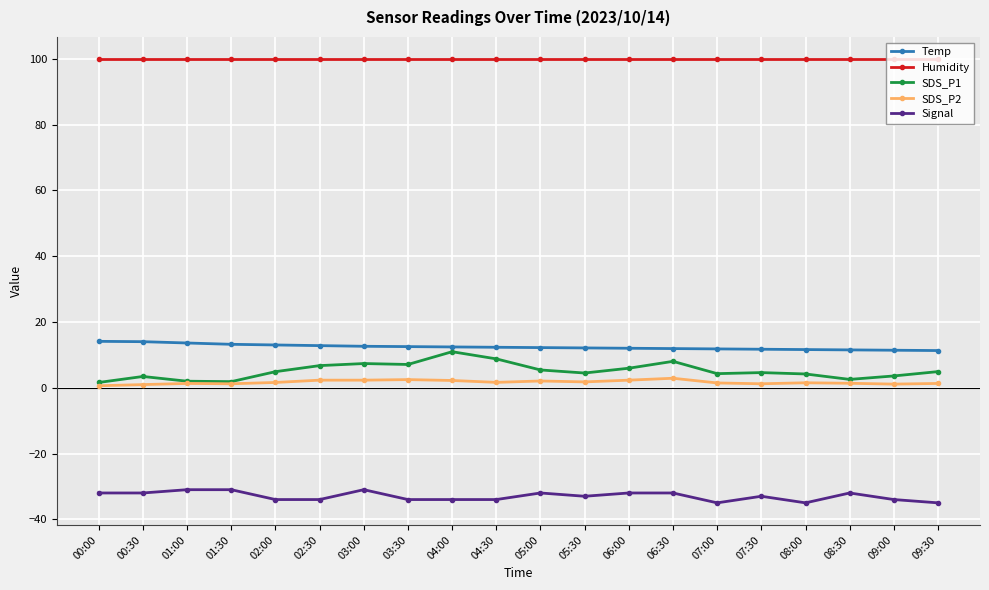

True or false: SDS_P1 has more than 1 interior local peaks.

True